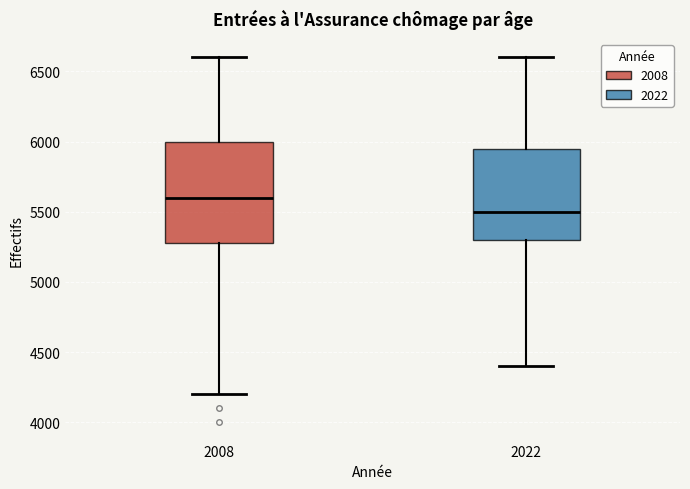

Which box is the tallest, from its lower edge to its upper edge?

2008